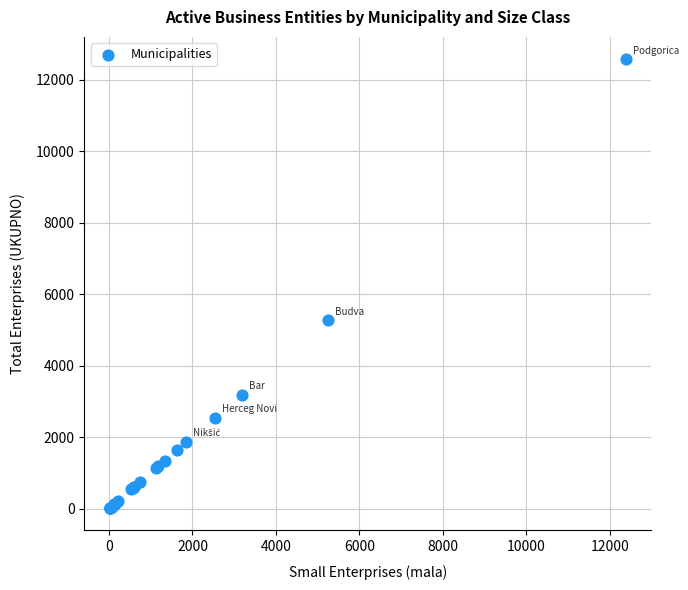

What Y value in the scatter plot is closest to 6296?

5271